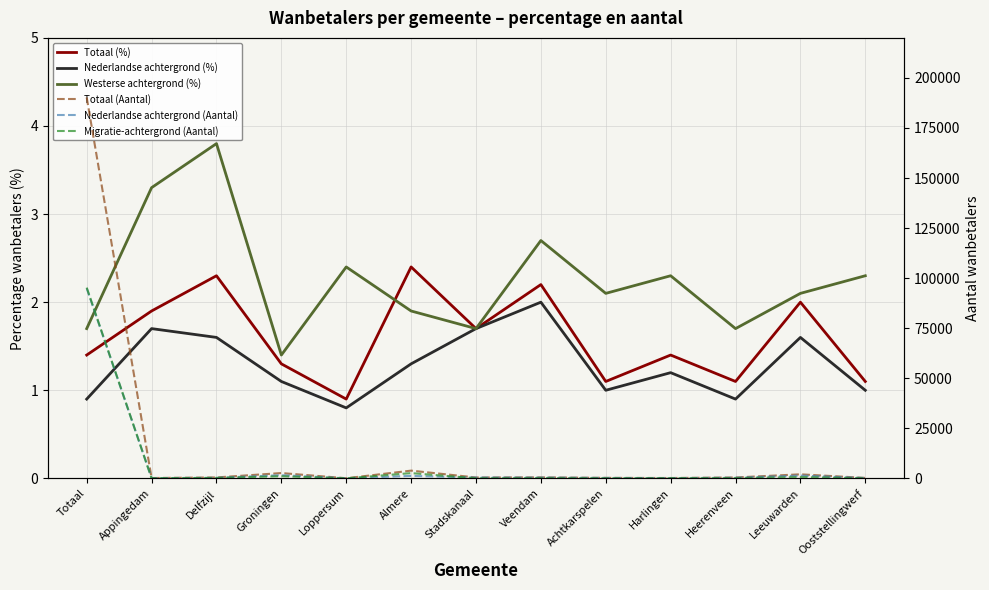

At how many categories does at least one series exceed 19213?

1